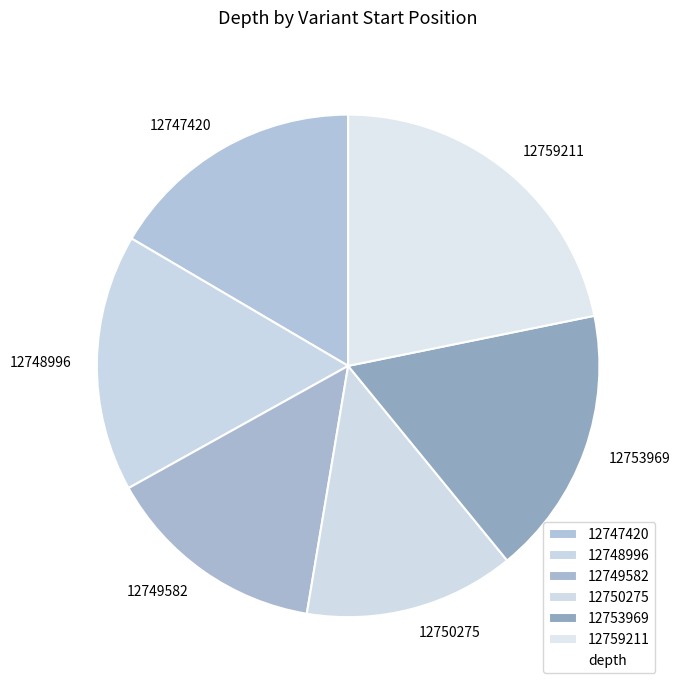

Is 12750275 the majority of the pie?

No